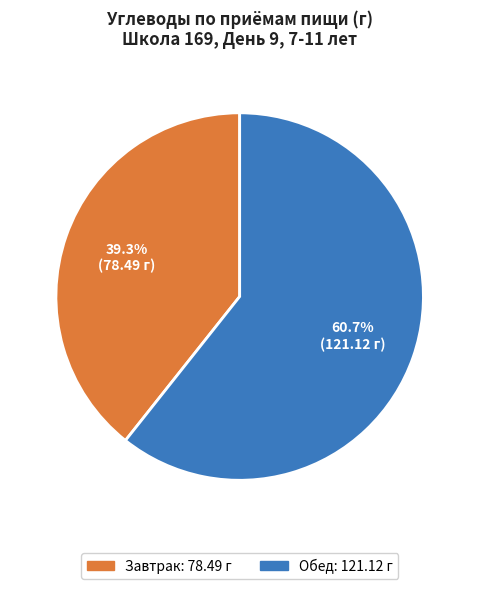

Is there a majority slice in this chart?

Yes